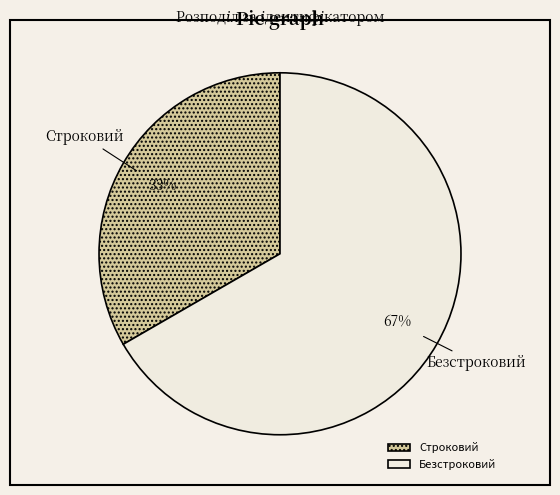

Is it true that Строковий is 24% of the pie?

False